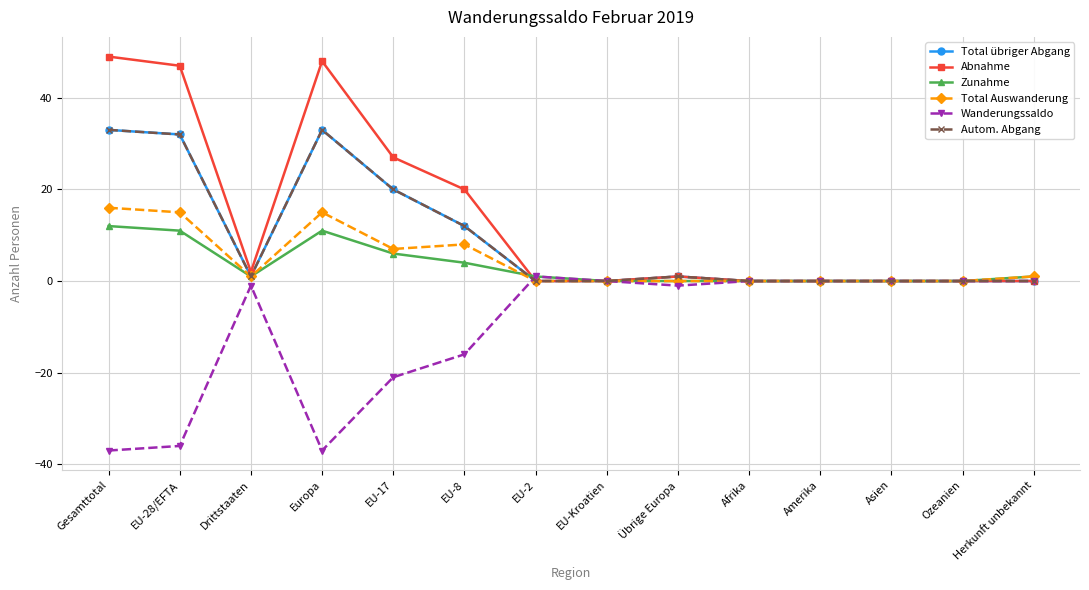

What are all the series names shown in the legend?

Total übriger Abgang, Abnahme, Zunahme, Total Auswanderung, Wanderungssaldo, Autom. Abgang